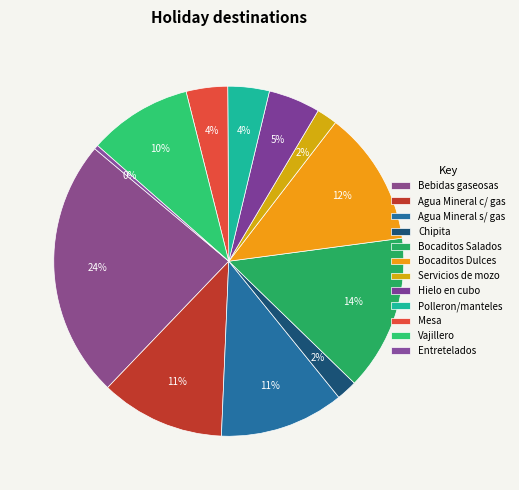

To the nearest percent, what is the average slice percentage?

8%